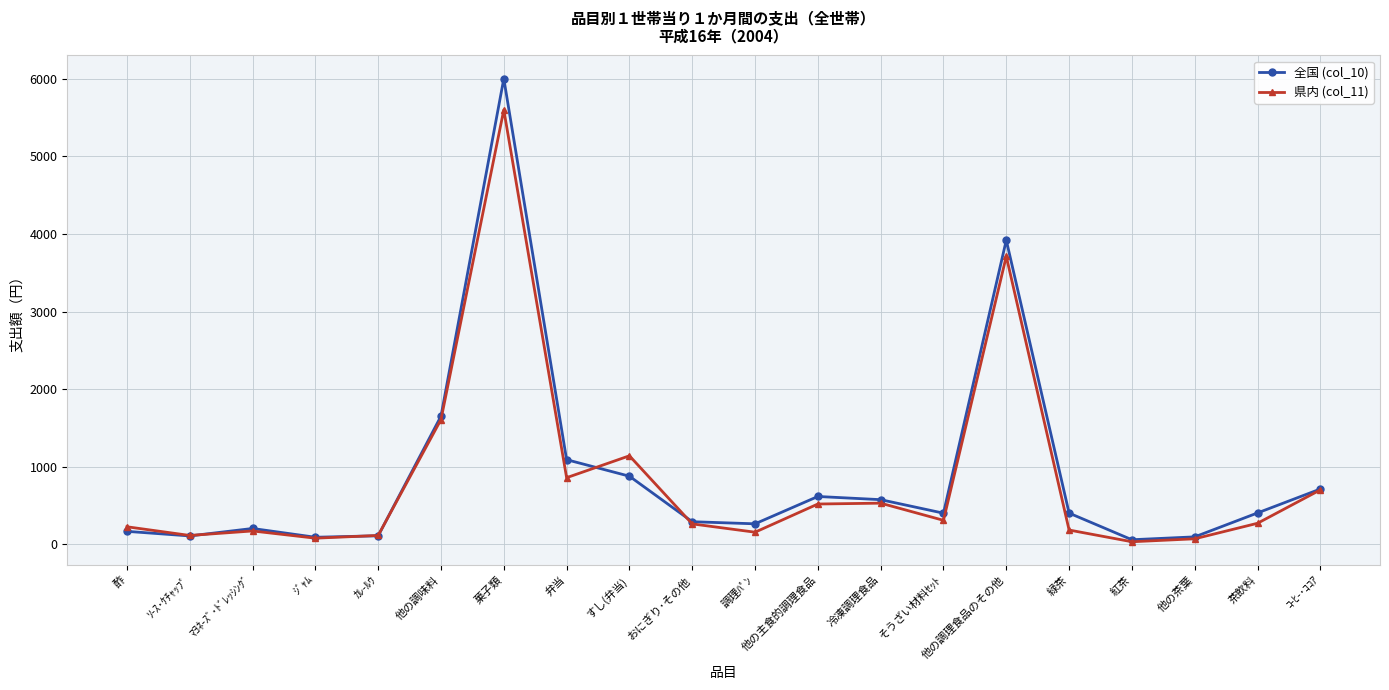

What is the total value across all series at 調理ﾊﾟﾝ?

424